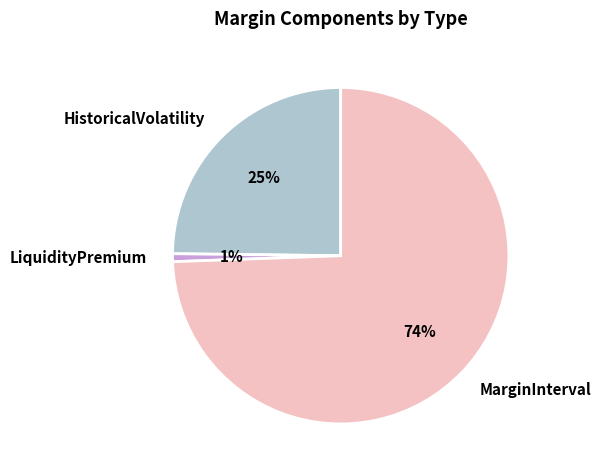

Does LiquidityPremium represent more than half of the total?

No